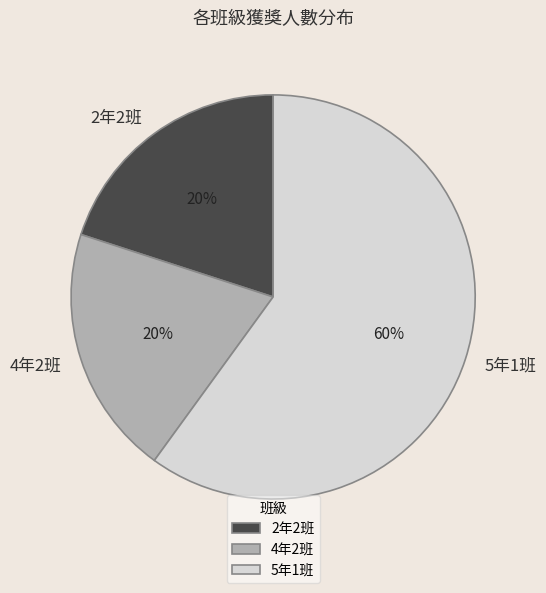

To the nearest percent, what is the average slice percentage?

33%